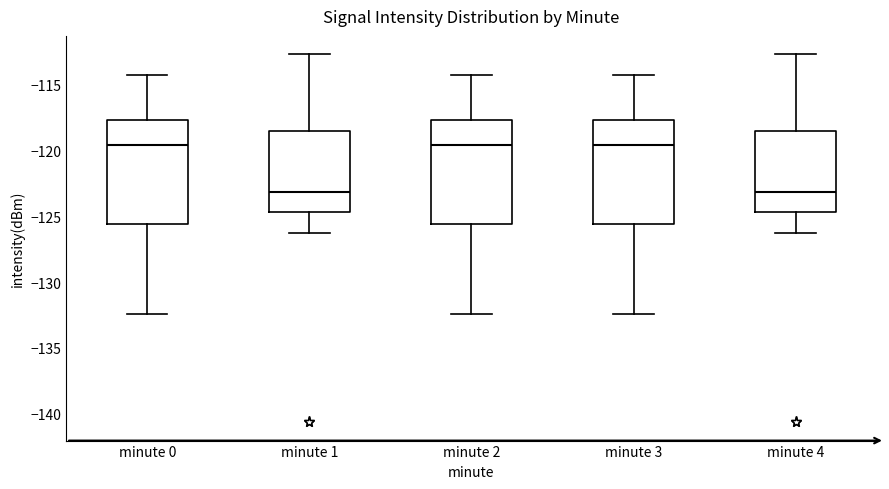

Where is the upper edge of the box for minute 2 on the y-axis? The values are not printed on the chart, so give them approximately, as read against the axis.

-117.5